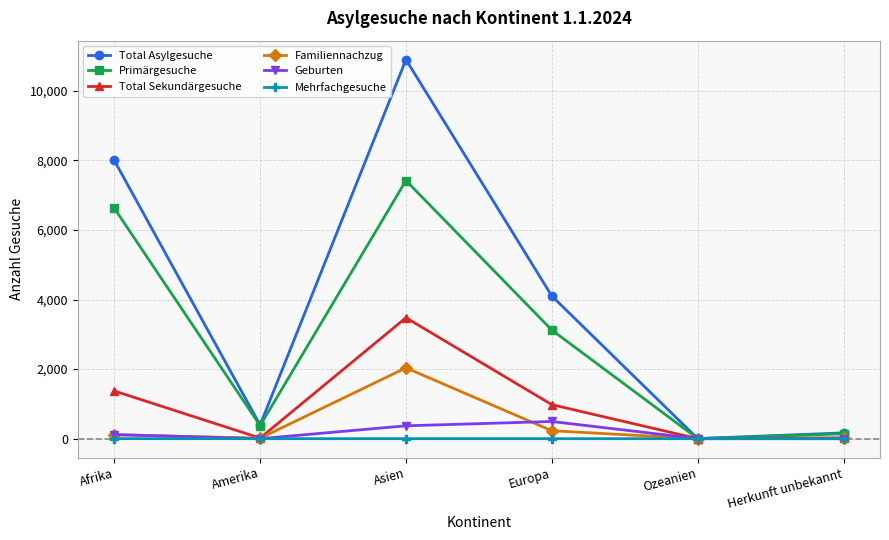

Where is the first local maximum for Geburten?

Europa